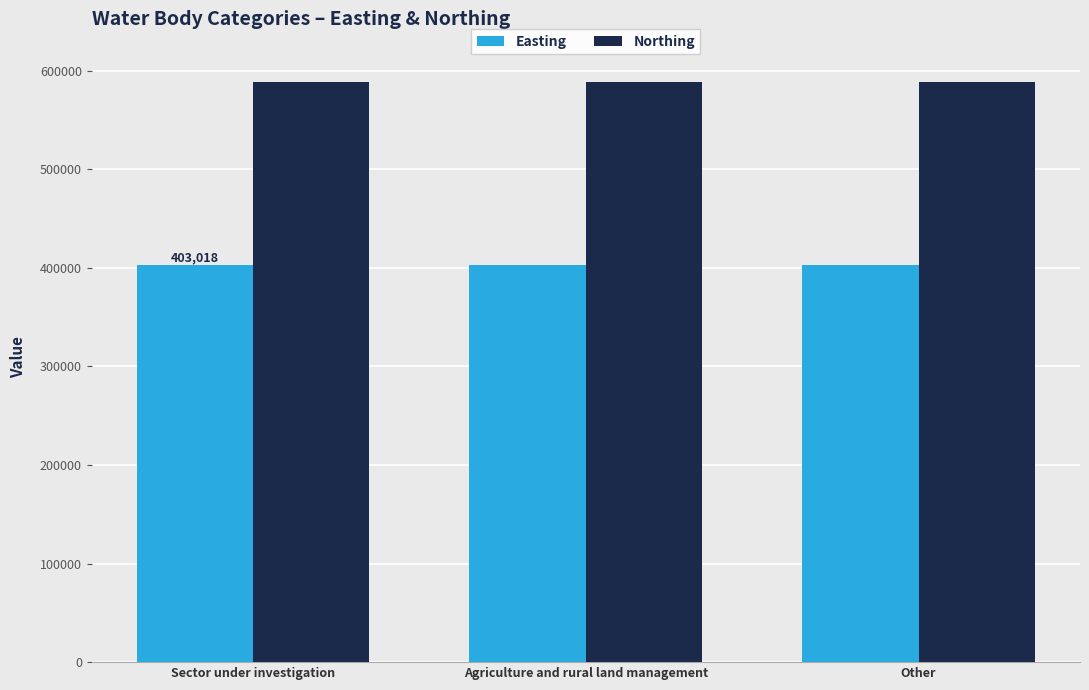

How many bars are there in each group?

2